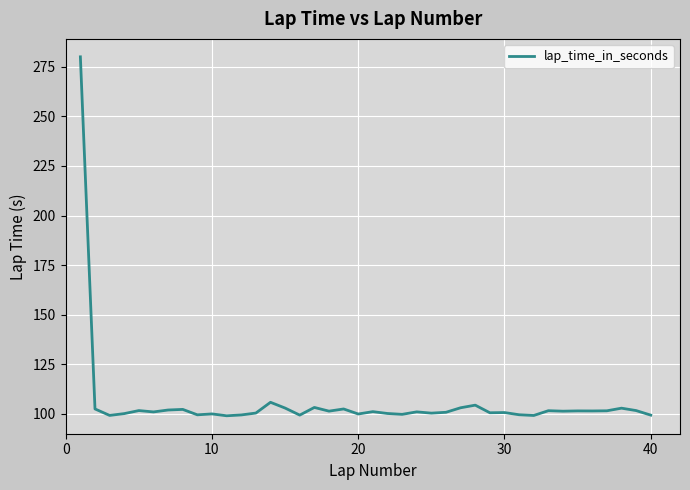

What is the maximum value shown in the chart?

280.1